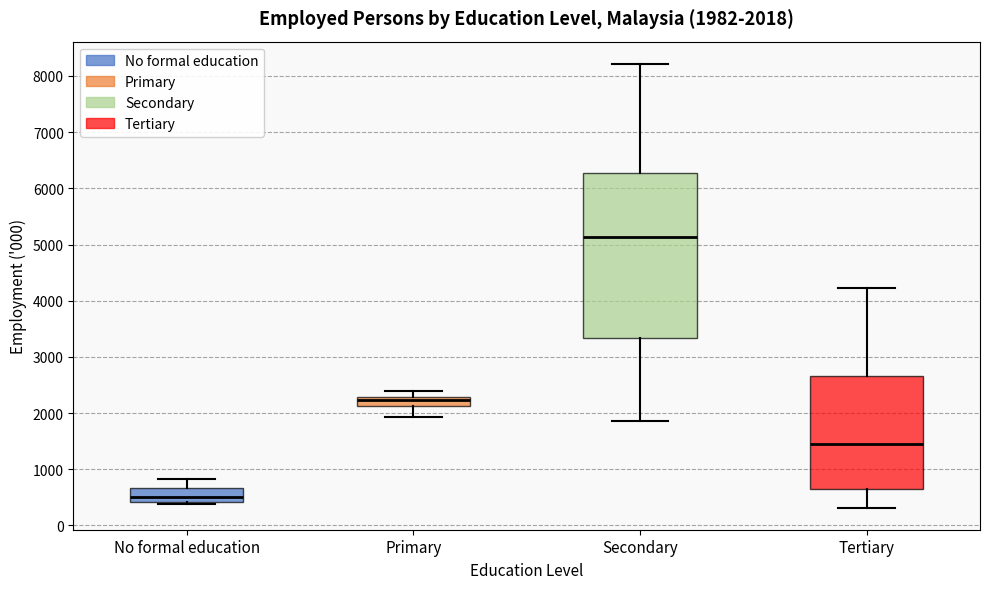

Which box's median line is the highest?

Secondary